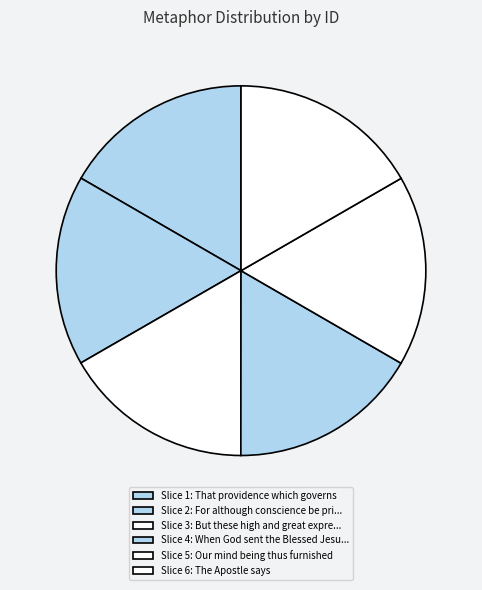

How many segments does this pie chart have?

6